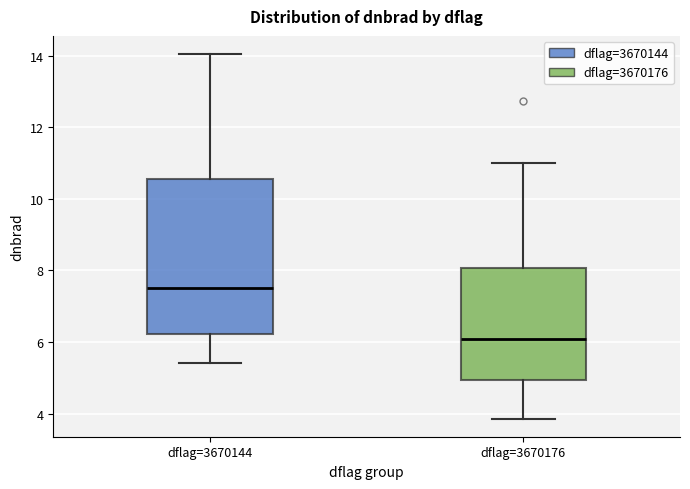

Reading left to right, read every box against the y-axis: the position of its median line, the range the box covers, and the ends of its whiskers. The values are not printed on the chart, so give them approximately, as read against the axis.

dflag=3670144: median 7.6, box 6.2 to 10.6, whiskers 5.4 to 14.0
dflag=3670176: median 6.0, box 5.0 to 8.0, whiskers 3.8 to 11.0